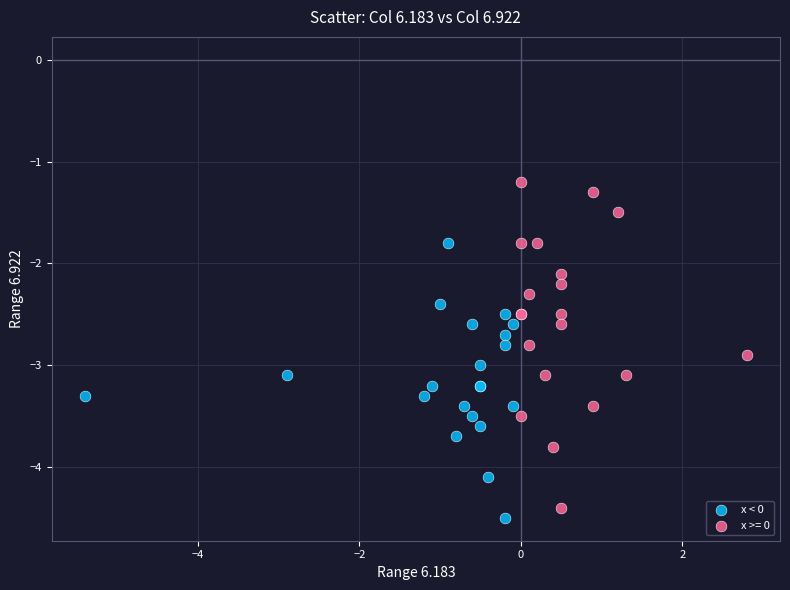

Which series has the widest spread of Y values?

x >= 0